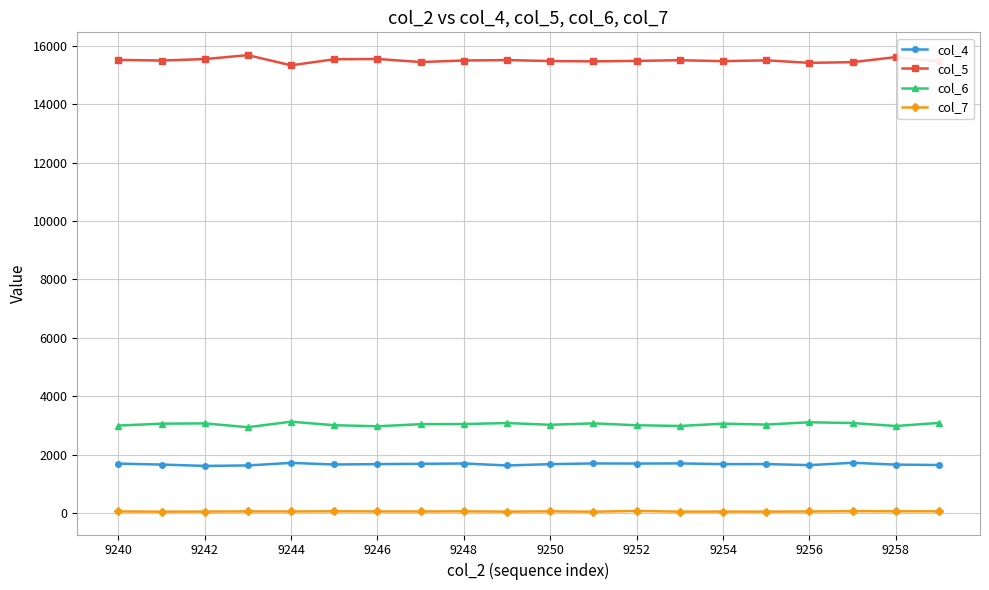

How many values in the col_5 series are below 15492?

10